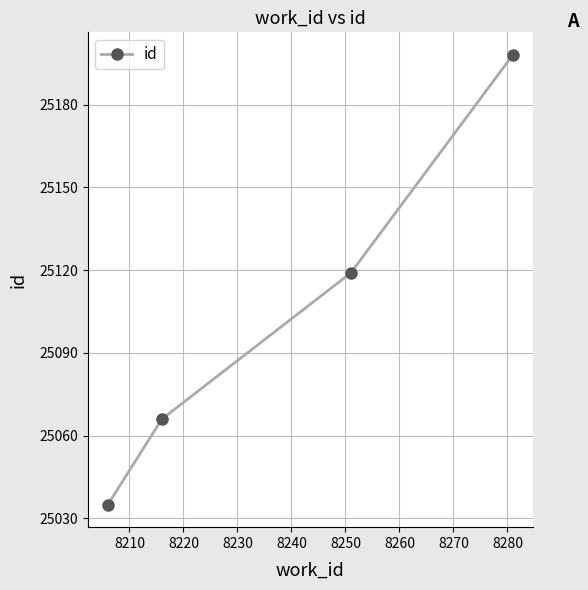

What is the difference between the maximum and minimum values?

163